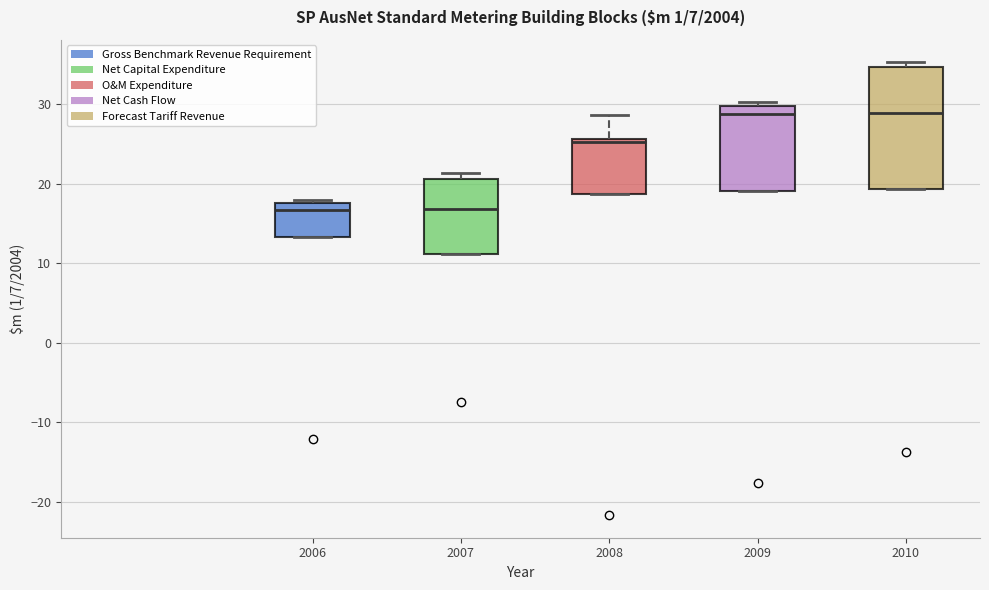

Reading left to right, transcribe this box plot: for each box, give where its median line is, the range the box spans, and where its two whiskers end, as read against the y-axis. The values are not printed on the chart, so give them approximately, as read against the axis.

2006: median 17, box 13 to 18, whiskers 13 to 18 (just above the box's upper edge)
2007: median 17, box 11 to 21, whiskers 11 to 21 (just above the box's upper edge)
2008: median 25, box 19 to 26, whiskers 19 to 29
2009: median 29, box 19 to 30, whiskers 19 to 30 (just above the box's upper edge)
2010: median 29, box 19 to 35, whiskers 19 to 35 (just above the box's upper edge)